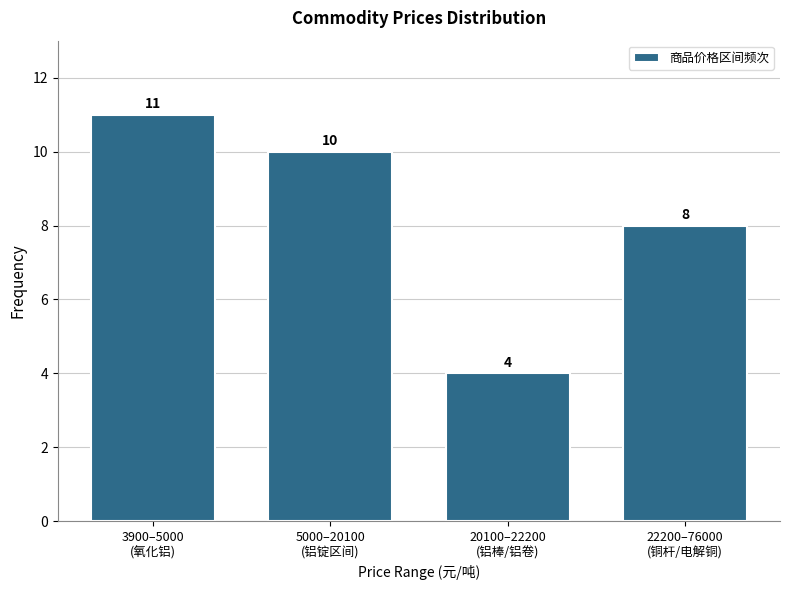

Reading left to right, list all the values displayed in this chart.

11	10	4	8